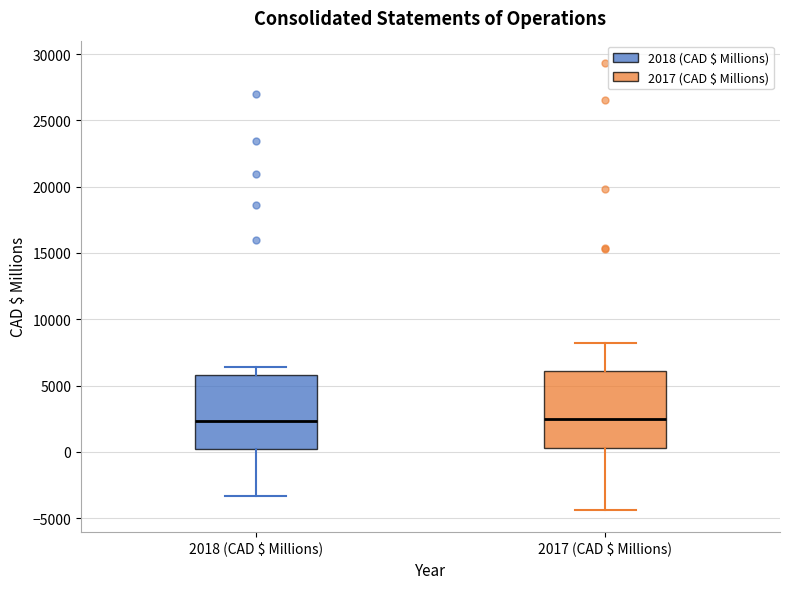

Reading left to right, transcribe this box plot: for each box, give where its median line is, the range the box spans, and where its two whiskers end, as read against the y-axis. The values are not printed on the chart, so give them approximately, as read against the axis.

2018 (CAD $ Millions): median 2500, box 0 to 6000, whiskers -3500 to 6500
2017 (CAD $ Millions): median 2500, box 500 to 6000, whiskers -4500 to 8000